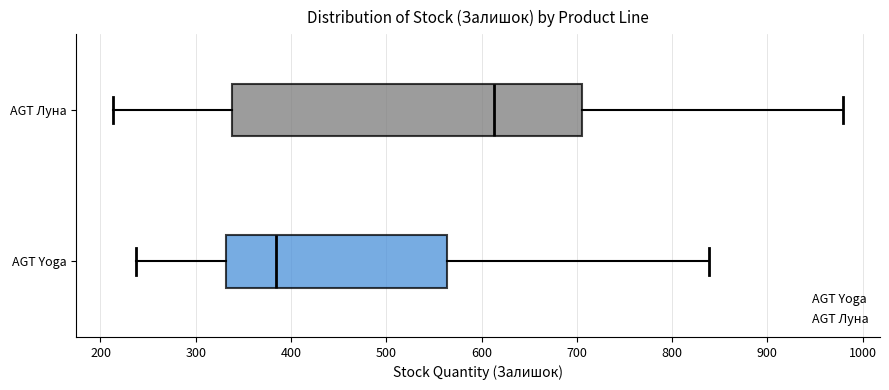

Reading bottom to top, read every box against the x-axis: the position of its median line, the range the box covers, and the ends of its whiskers. The values are not printed on the chart, so give them approximately, as read against the axis.

AGT Yoga: median 380, box 330 to 560, whiskers 240 to 840
AGT Луна: median 610, box 340 to 710, whiskers 210 to 980